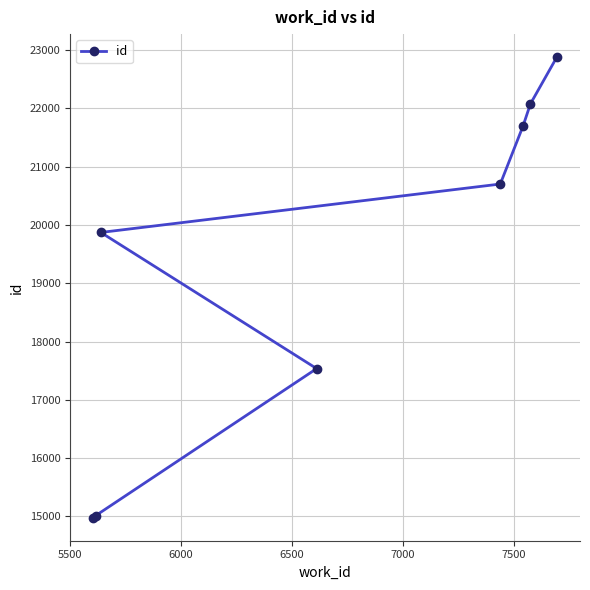

What is the difference between the maximum and minimum values?

7905